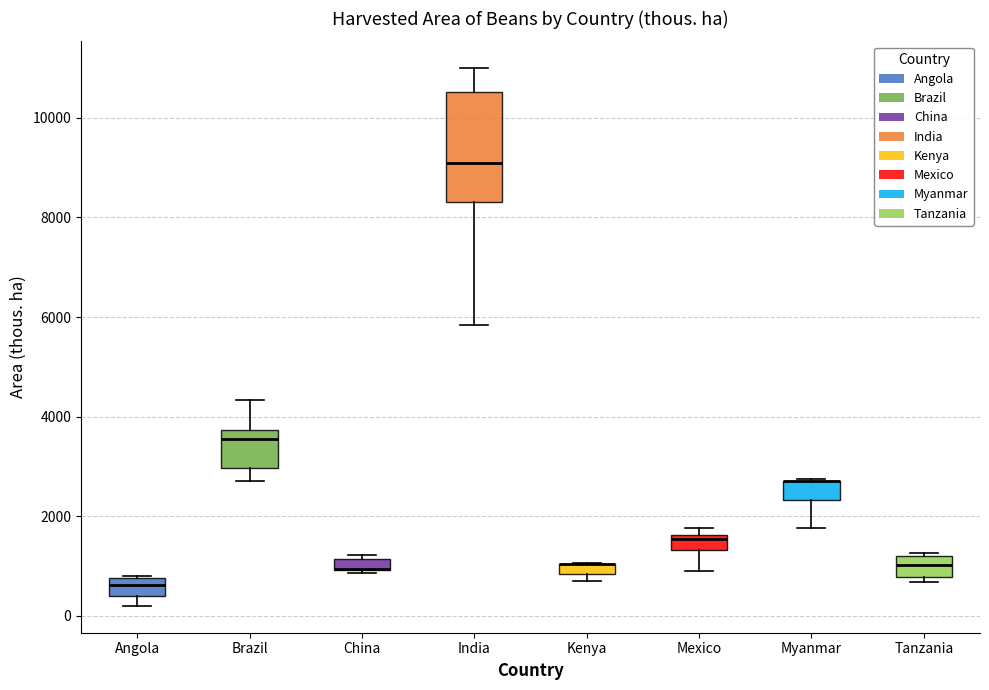

Where is the upper edge of the box for Myanmar on the y-axis? The values are not printed on the chart, so give them approximately, as read against the axis.

2800